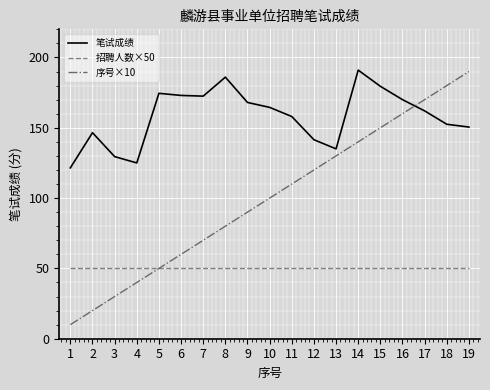

Rank the series by their average value, from lowest to highest.

招聘人数×50, 序号×10, 笔试成绩